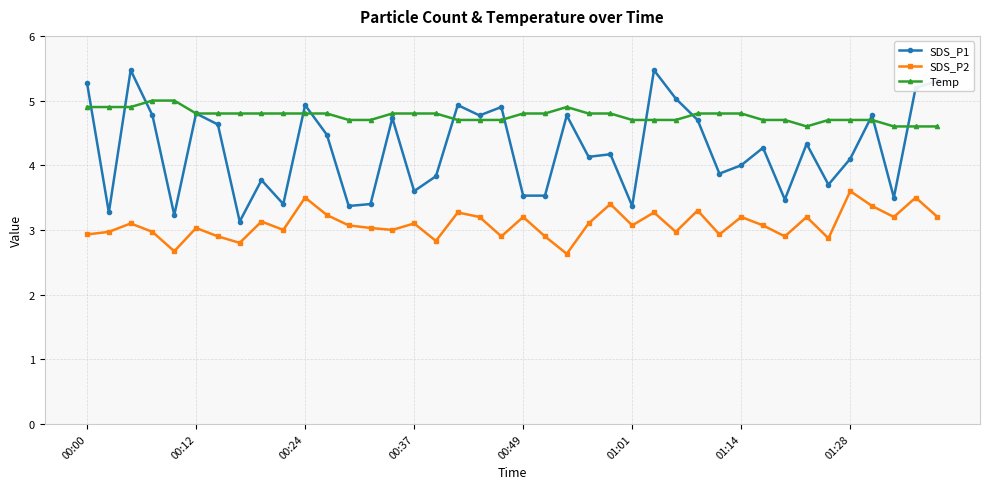

Which series has the widest spread of values?

SDS_P1